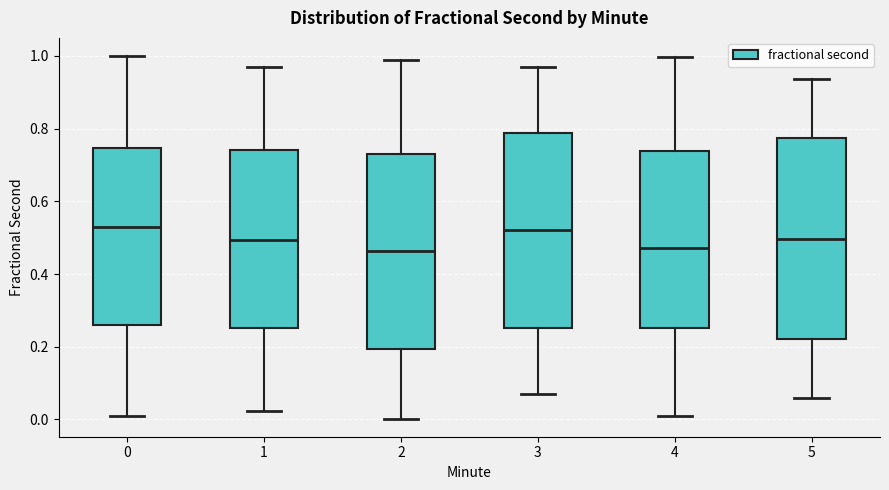

Reading left to right, transcribe this box plot: for each box, give where its median line is, the range the box spans, and where its two whiskers end, as read against the y-axis. The values are not printed on the chart, so give them approximately, as read against the axis.

0: median 0.52, box 0.26 to 0.74, whiskers 0.00 to 1.00
1: median 0.50, box 0.26 to 0.74, whiskers 0.02 to 0.98
2: median 0.46, box 0.20 to 0.74, whiskers 0.00 to 0.98
3: median 0.52, box 0.26 to 0.78, whiskers 0.06 to 0.96
4: median 0.48, box 0.26 to 0.74, whiskers 0.02 to 1.00
5: median 0.50, box 0.22 to 0.78, whiskers 0.06 to 0.94